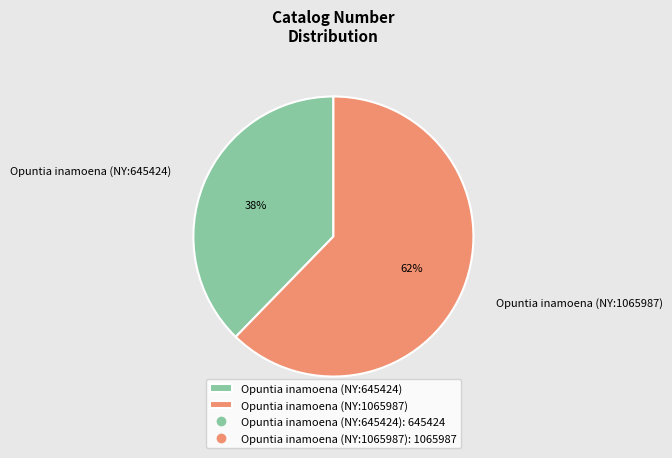

Rank the categories by value from highest to lowest.

Opuntia inamoena (NY:1065987), Opuntia inamoena (NY:645424)